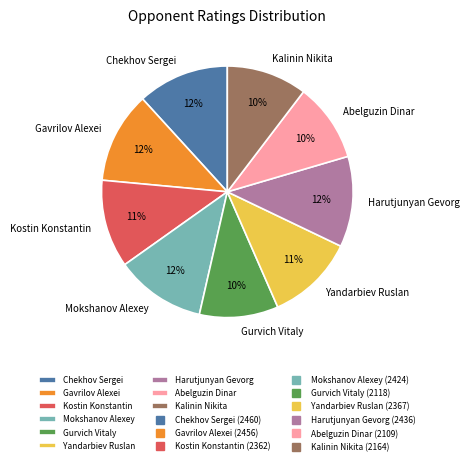

Count the number of slices in the pie.

9